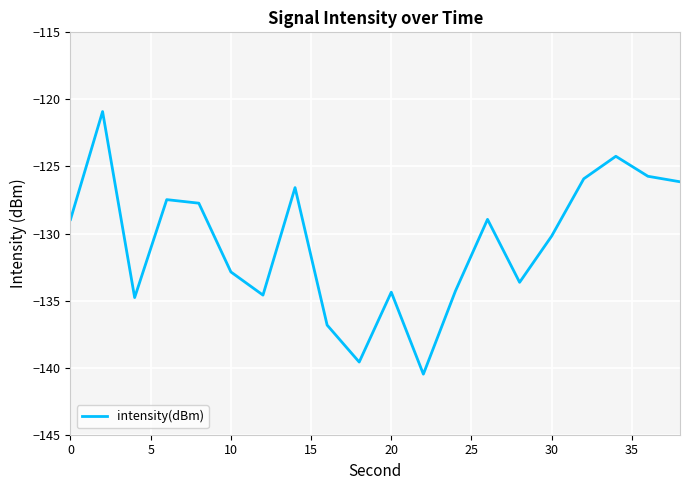

How many interior local peaks (higher than both neighbors) does the data have?

6